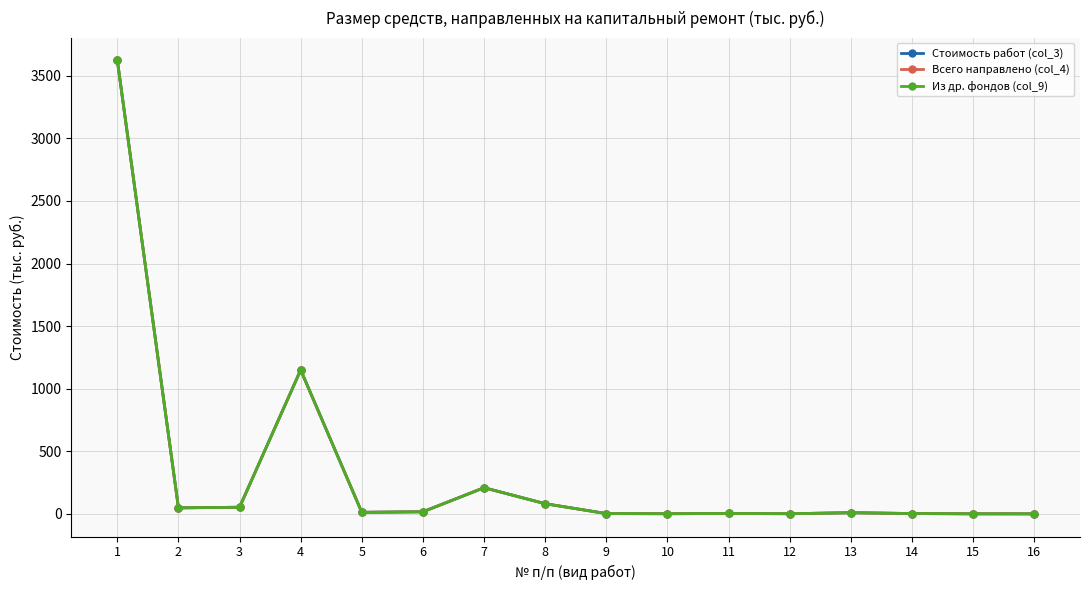

What is the sum of all Всего направлено (col_4) values?

5214.5